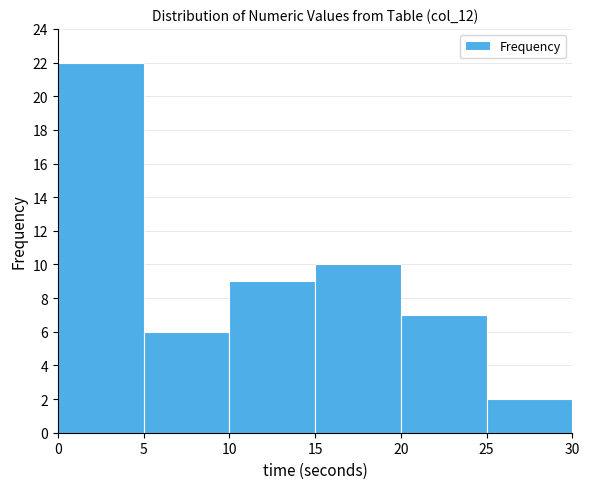

Which range on the x-axis has the tallest bar?

0 to 5